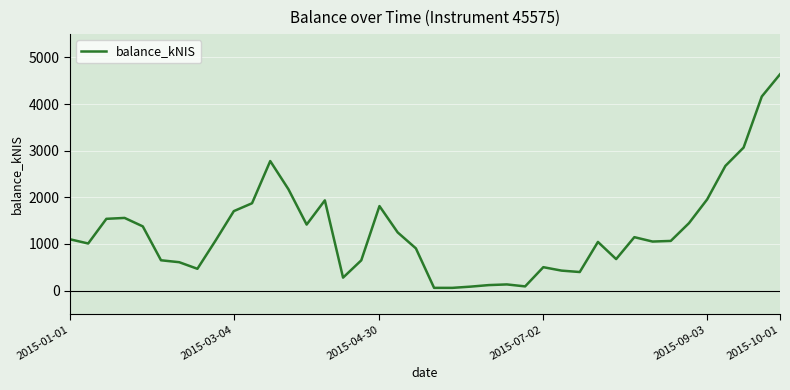

What is the maximum value shown in the chart?

4637.9